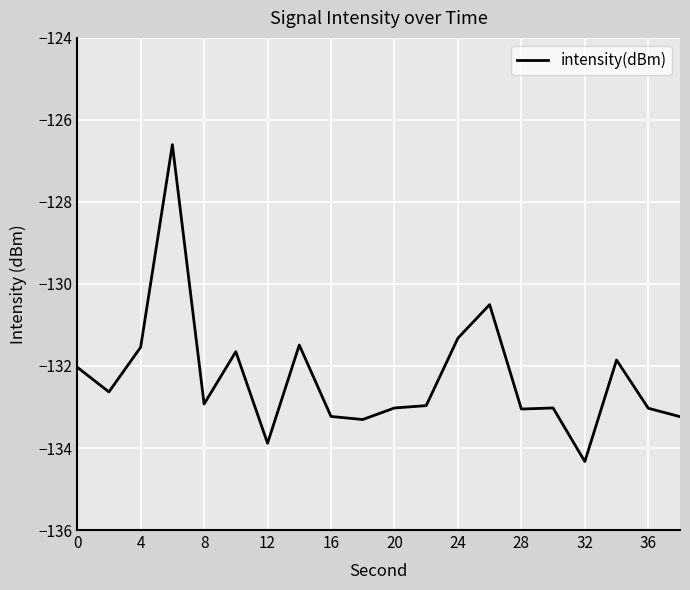

How many distinct data groups are displayed?

1